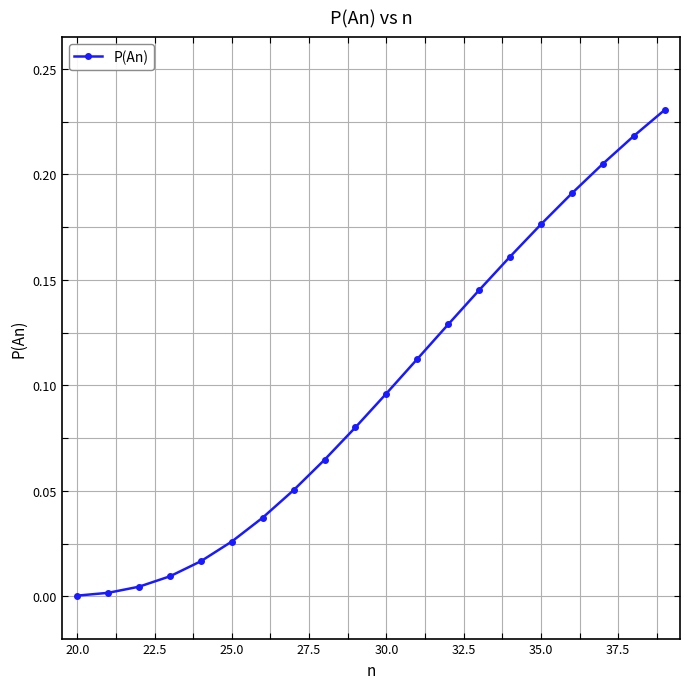

What is the sum of all values?

2.0